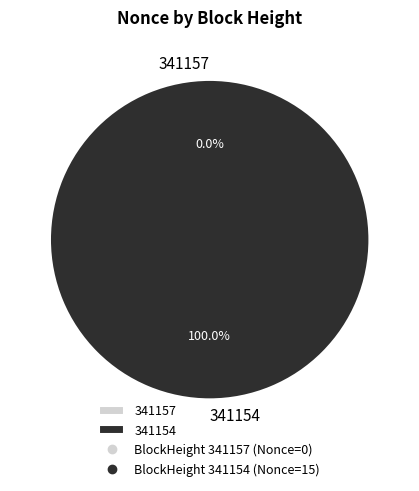

What is the total percentage of 341154 and 341157?

100.0%